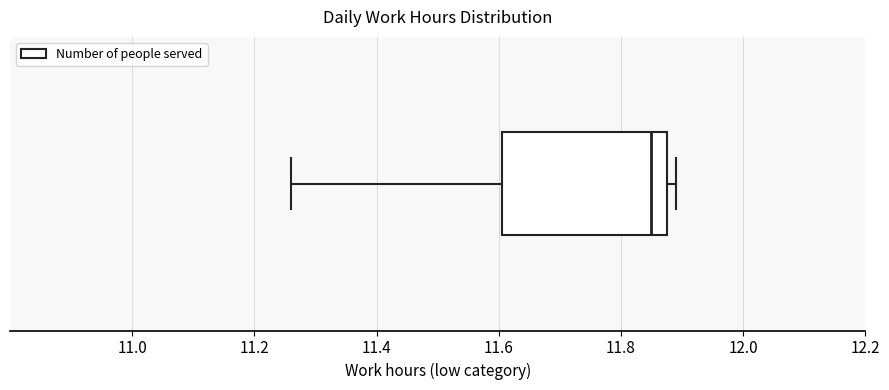

Where is the left edge of the box on the x-axis? The values are not printed on the chart, so give them approximately, as read against the axis.

11.60